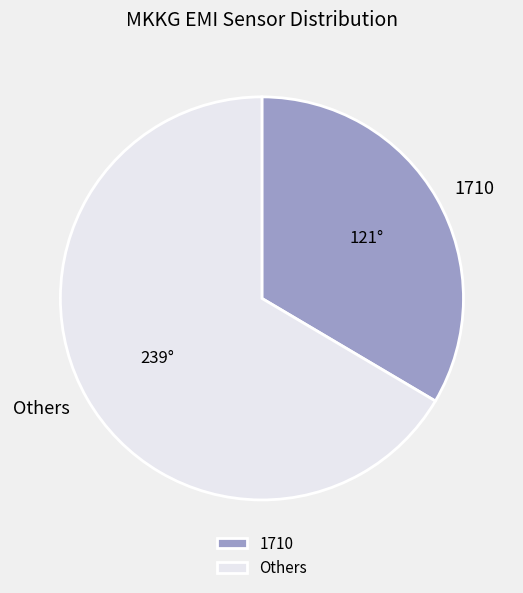

Does any single category account for the majority?

Yes